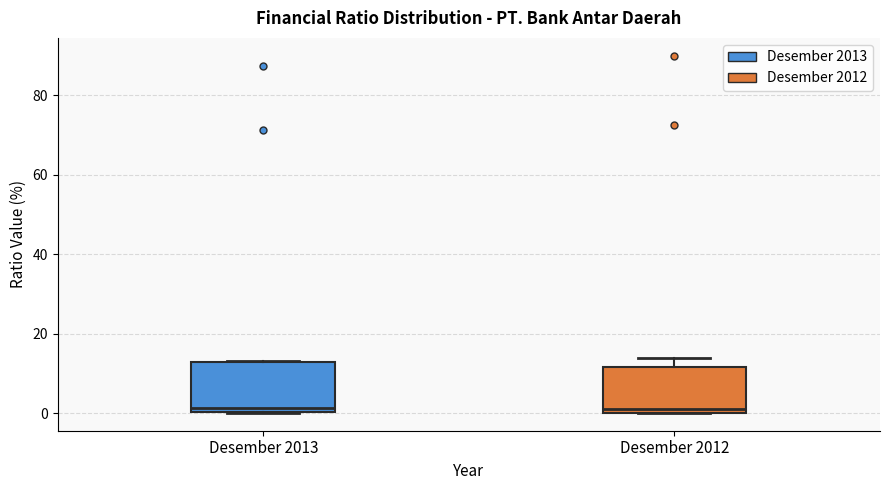

Where is the upper edge of the box for Desember 2013 on the y-axis? The values are not printed on the chart, so give them approximately, as read against the axis.

12